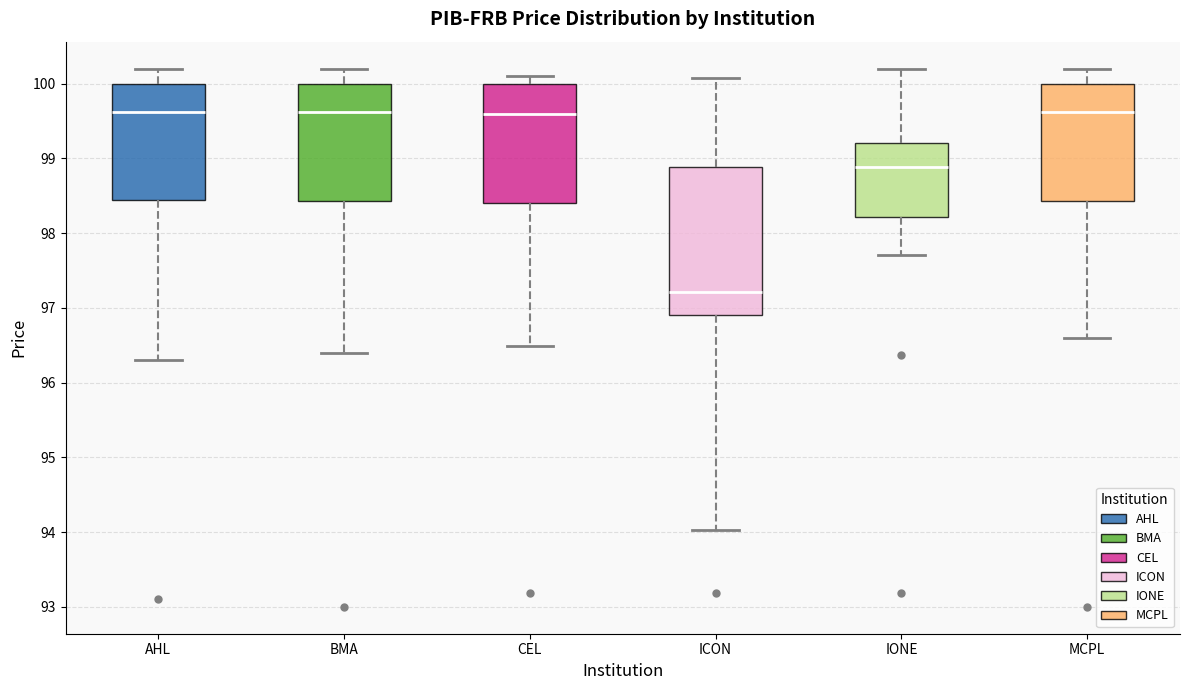

Comparing the boxes themselves (not the whiskers), which one is the tallest?

ICON